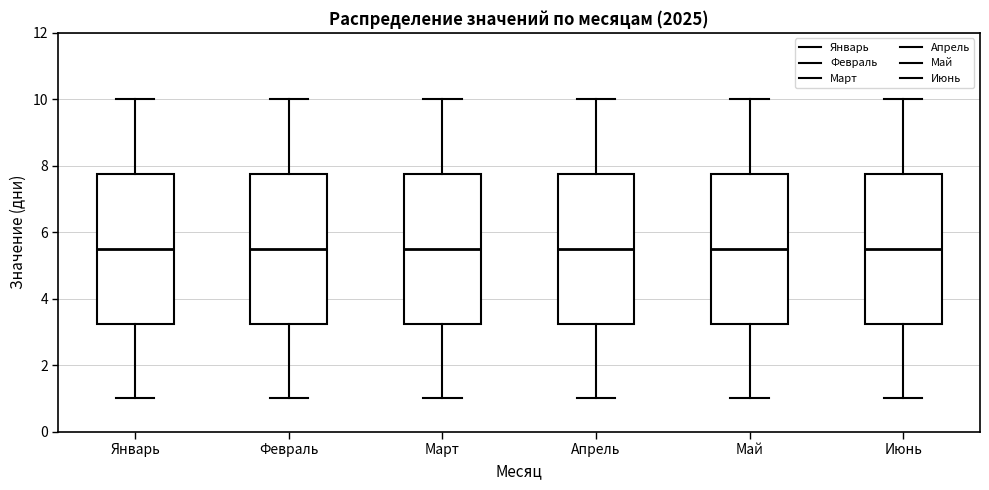

Where is the upper edge of the box for Июнь on the y-axis? The values are not printed on the chart, so give them approximately, as read against the axis.

7.8